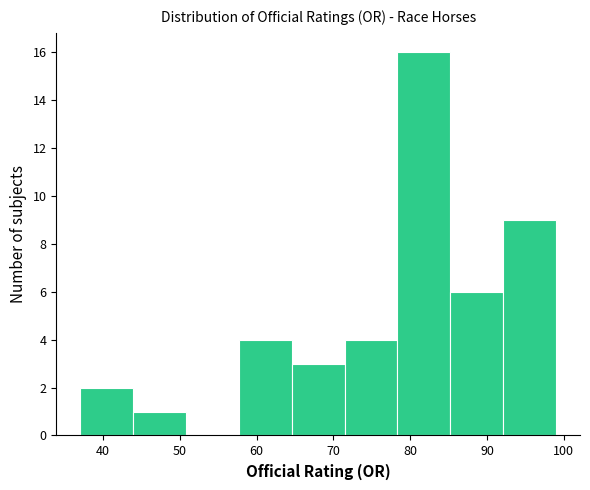

Reading left to right, transcribe this chart: for each bar, give the range it covers on the x-axis and its height. Neither the bar edges nor the heights are printed on the chart, so give them approximately, as read against the axes.

37 to 44: 2
44 to 51: 1
51 to 58: 0
58 to 65: 4
65 to 71: 3
71 to 78: 4
78 to 85: 16
85 to 92: 6
92 to 99: 9